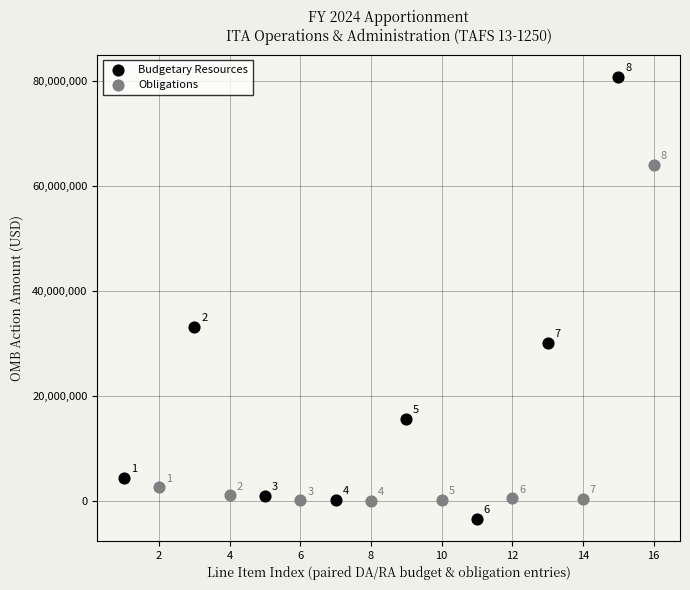

Which series contains the highest Y value?

Budgetary Resources